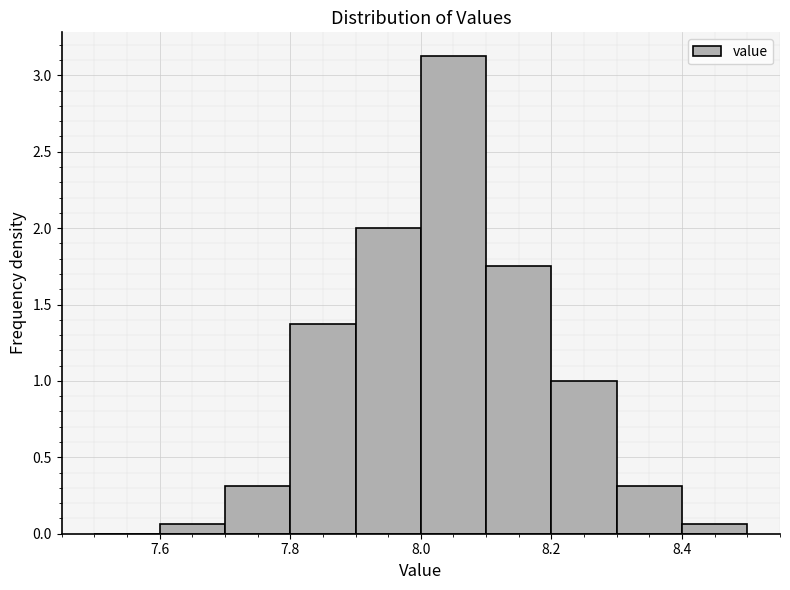

What is the height of the bar covering 7.7 to 7.8 on the x-axis? The values are not printed on the chart, so give them approximately, as read against the axis.

0.30